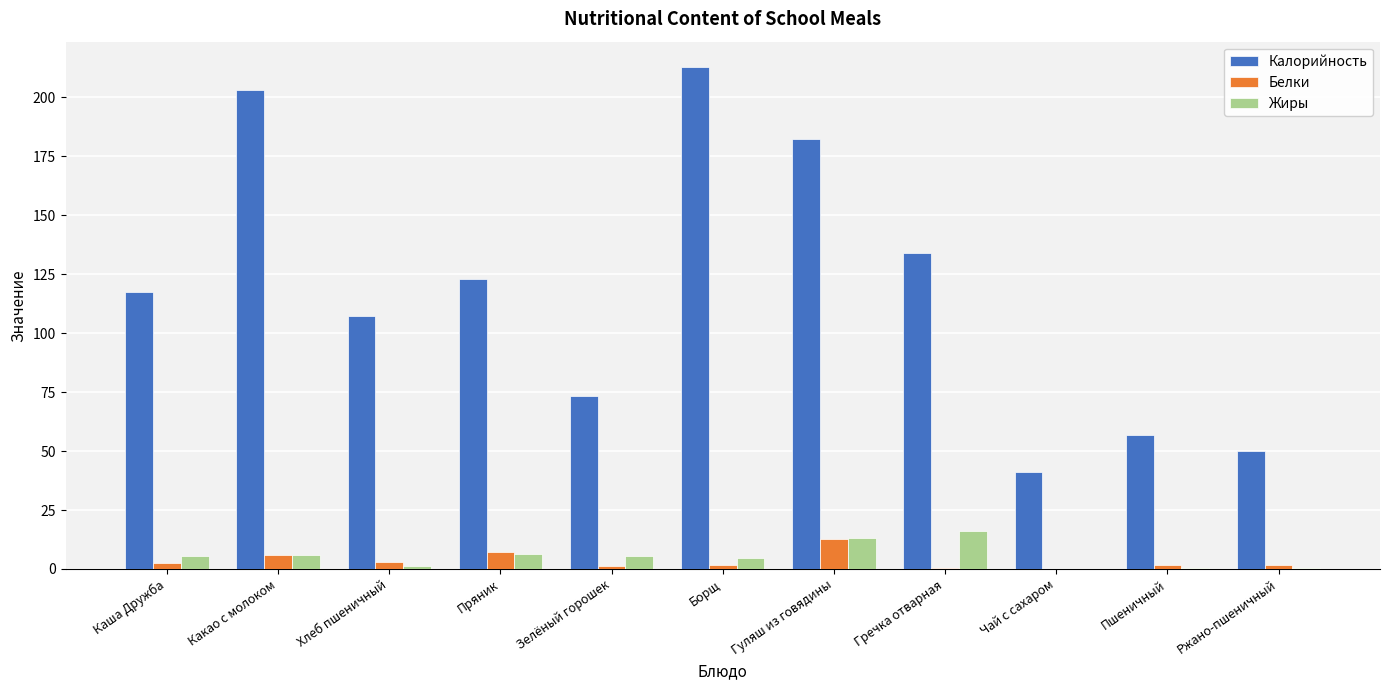

What is the sum of all Калорийность values?

1301.0